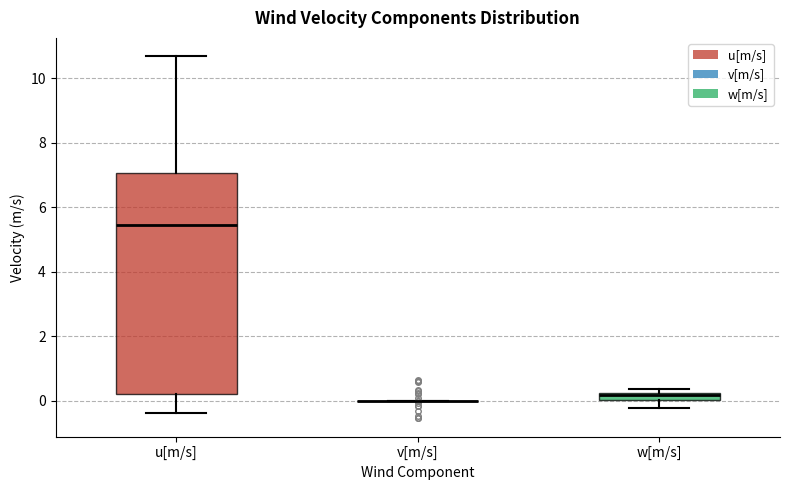

Comparing the boxes themselves (not the whiskers), which one is the tallest?

u[m/s]